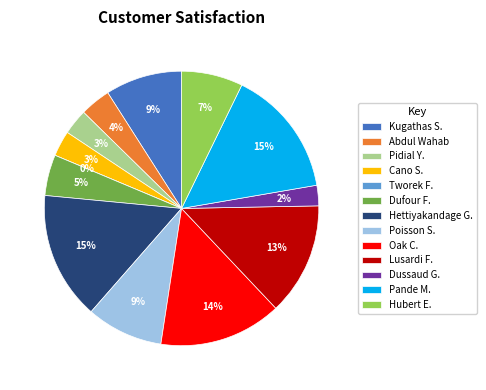

True or false: Lusardi Frédéric accounts for 13% of the total.

True